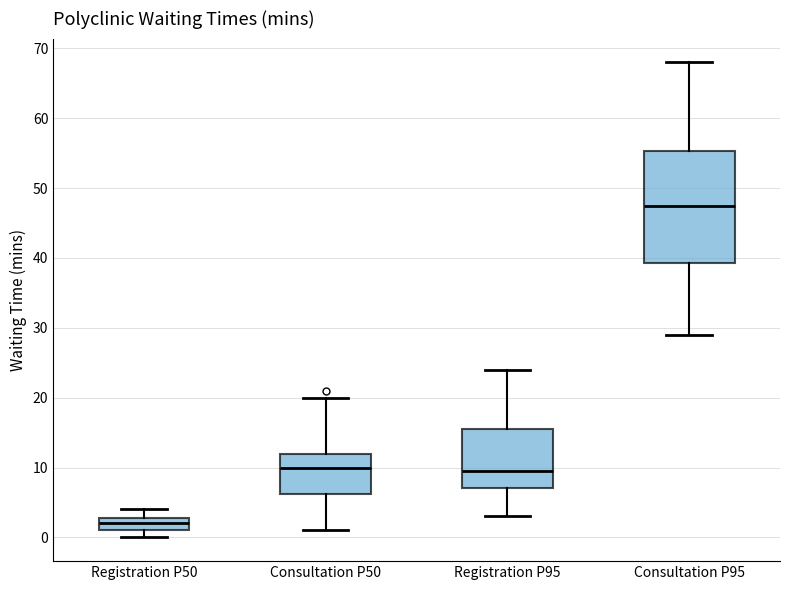

Where does the median line of the box for Registration P95 sit on the y-axis? The values are not printed on the chart, so give them approximately, as read against the axis.

10